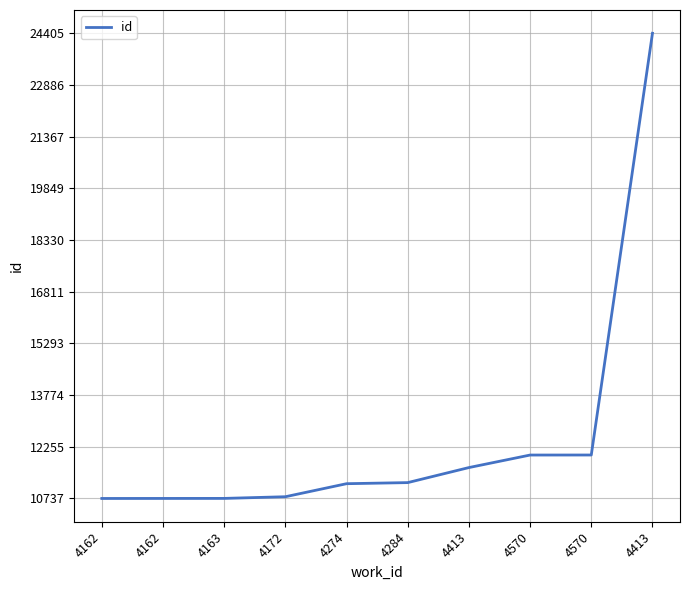

How many distinct data groups are displayed?

1